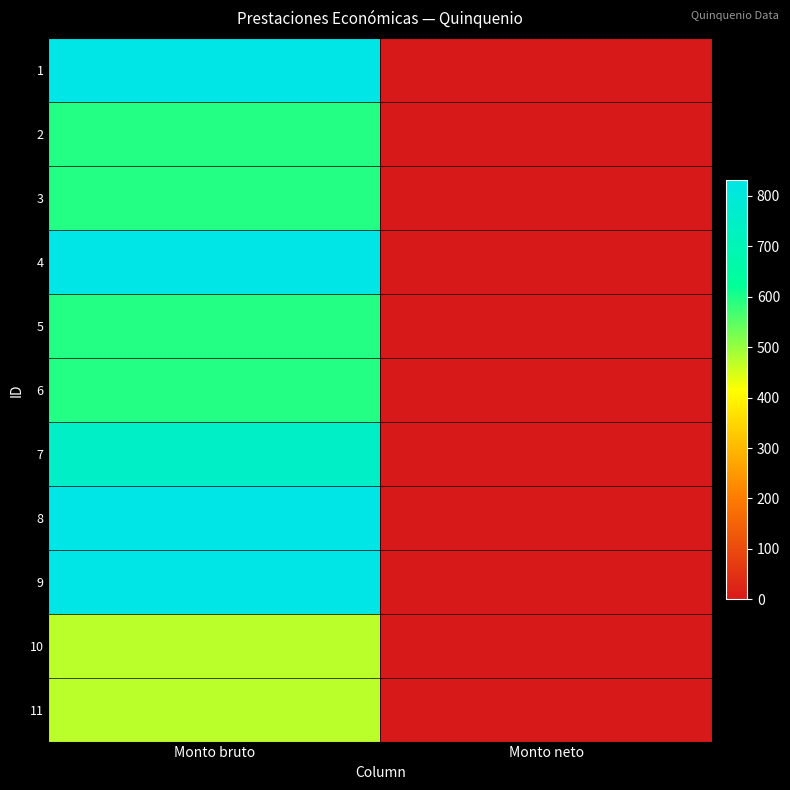

At which category is the sum across all series the highest?

Monto bruto